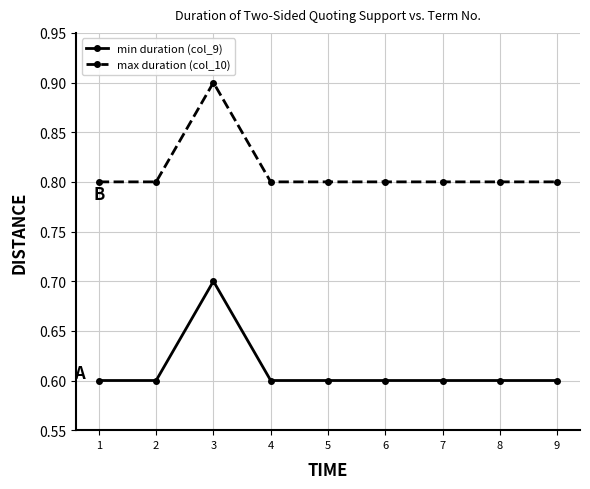

Is the value of min duration (col_9) at 1 greater than the value of max duration (col_10) at 1?

No